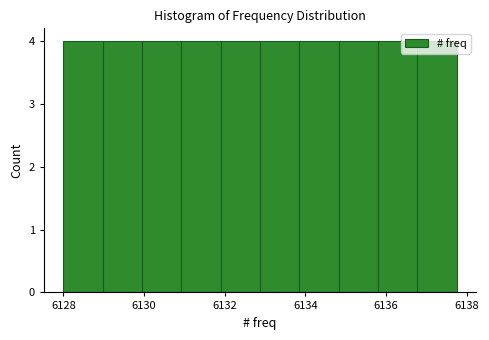

How tall is the bar that spans 6132.0 to 6132.8 on the x-axis? Neither the bar edges nor the heights are printed on the chart, so give them approximately, as read against the axes.

4